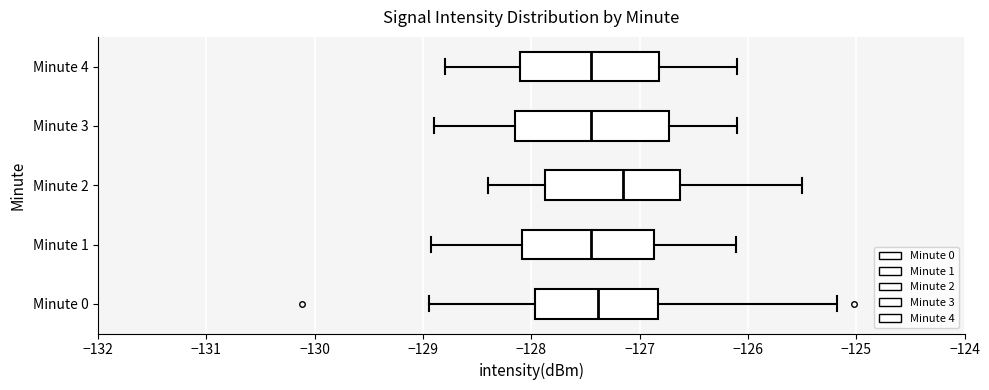

Where does the right whisker of the box for Minute 2 end on the x-axis? The values are not printed on the chart, so give them approximately, as read against the axis.

-125.5